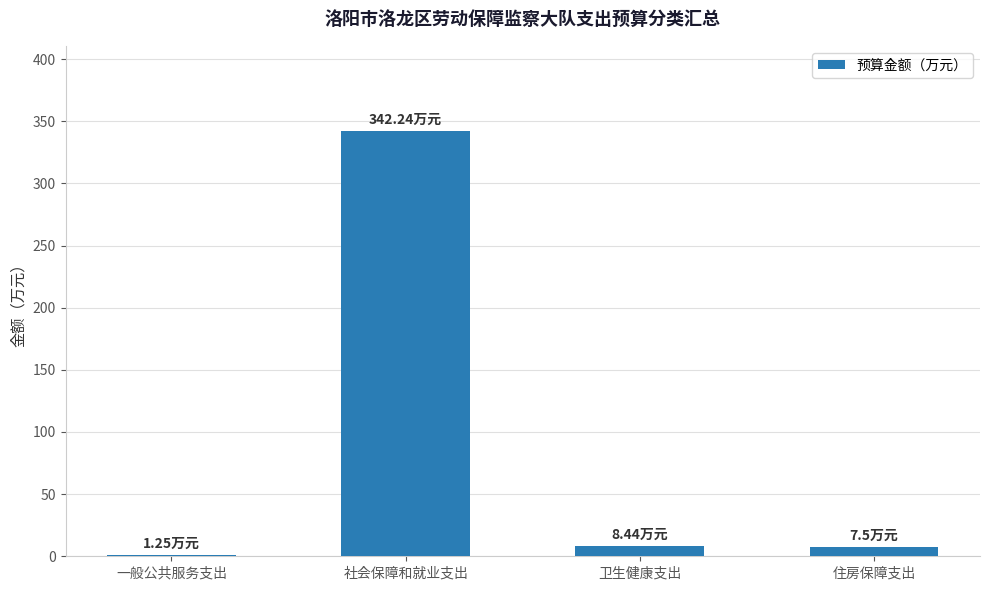

Which label corresponds to the largest value in the chart?

社会保障和就业支出